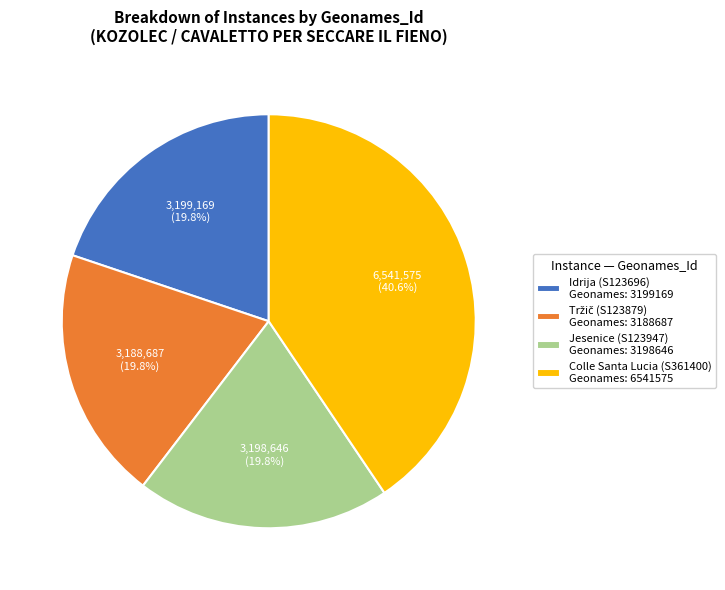

What percentage is the Jesenice (S123947) slice, to the nearest percent?

20%